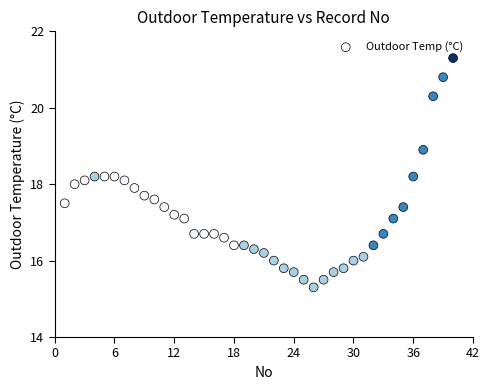

What is the range of Y values (max minus min)?

6.0